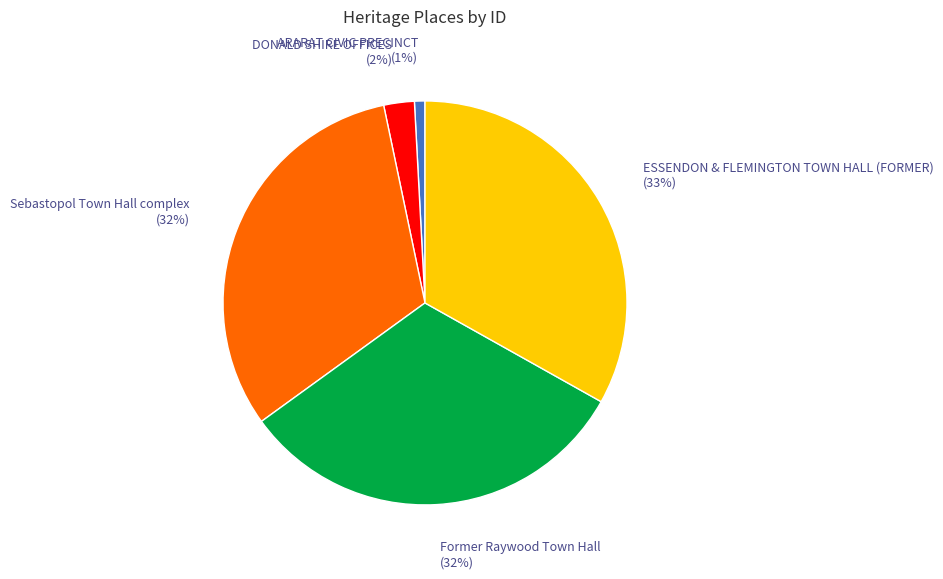

To the nearest percent, what is the difference between the largest and smallest slice percentages?

32%